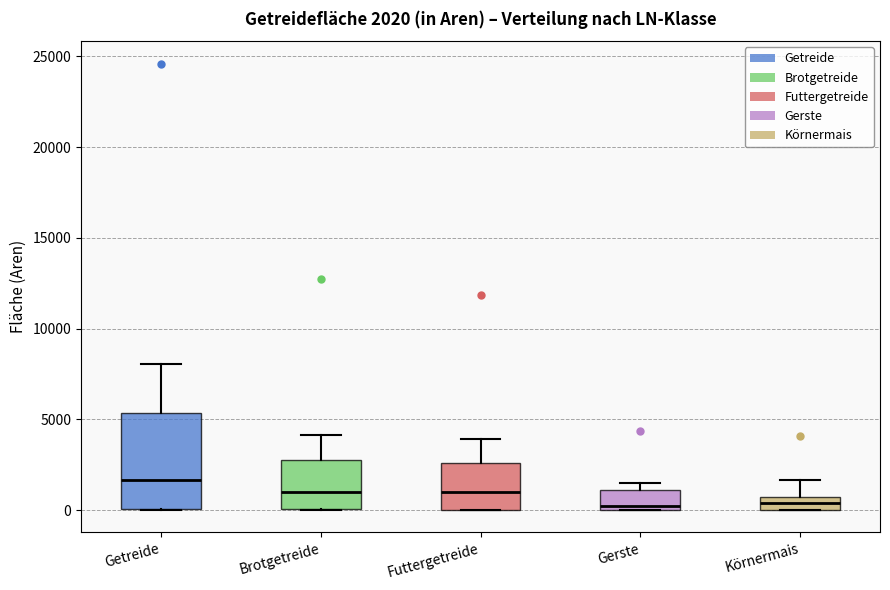

Which box is the tallest, from its lower edge to its upper edge?

Getreide